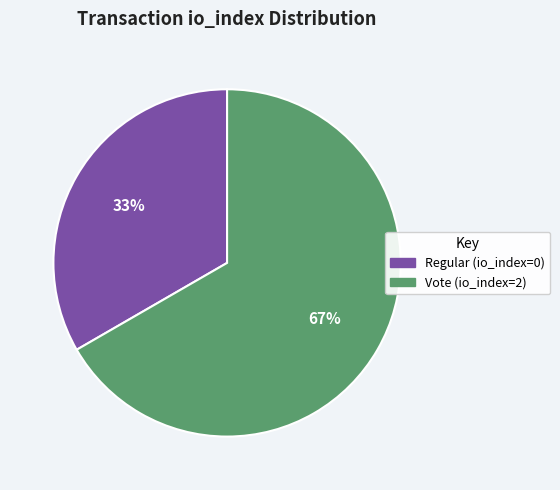

True or false: Regular (io_index=0) accounts for 1% of the total.

False